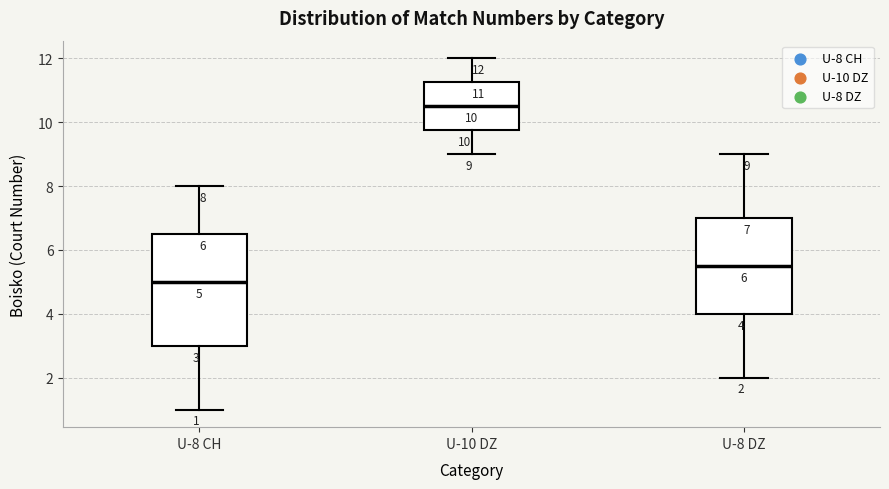

Comparing the boxes themselves (not the whiskers), which one is the tallest?

U-8 CH